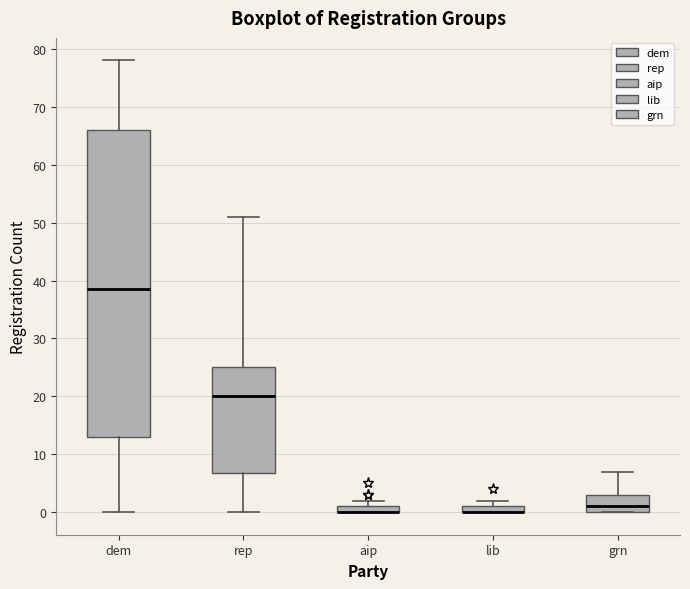

Where is the lower edge of the box for aip on the y-axis? The values are not printed on the chart, so give them approximately, as read against the axis.

0